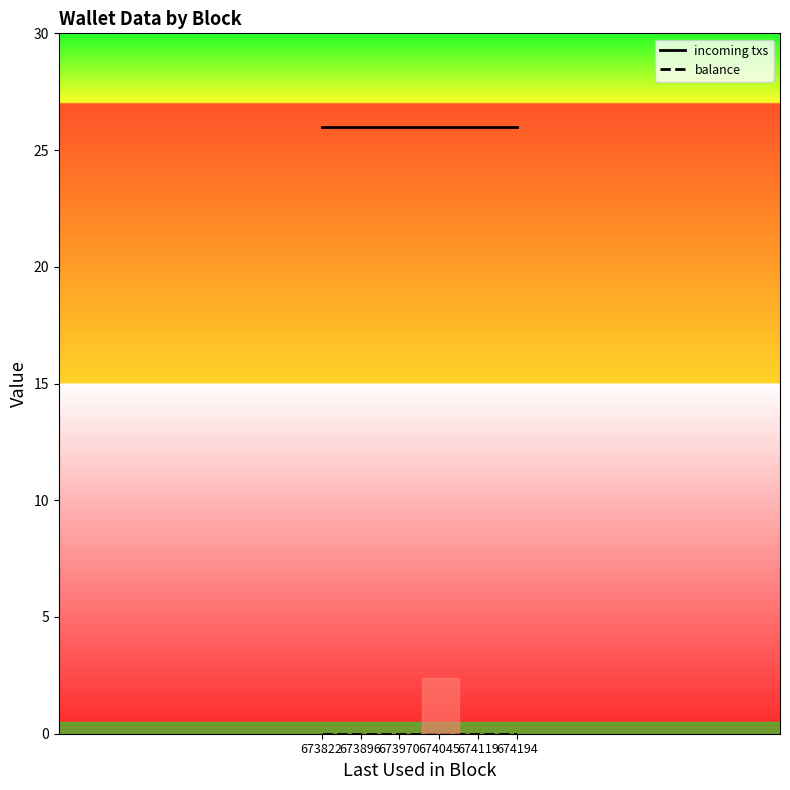

Which category has the highest value across all series?

673822